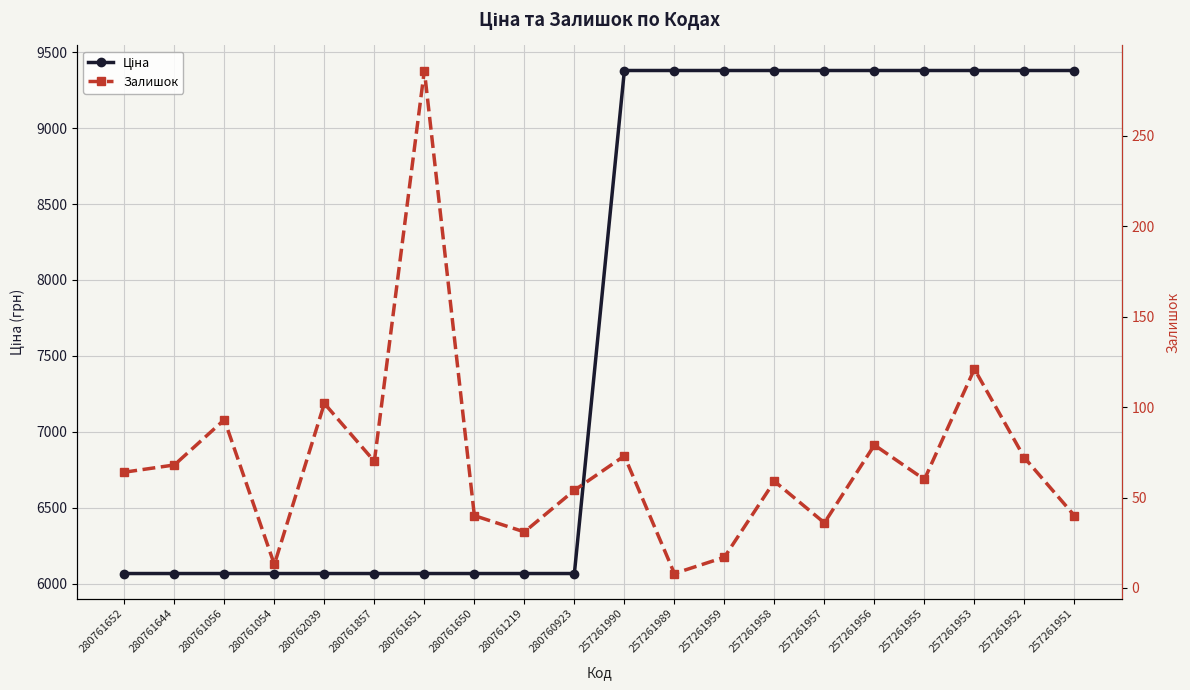

Between 280761054 and 280761650, which series saw the biggest shift?

Залишок